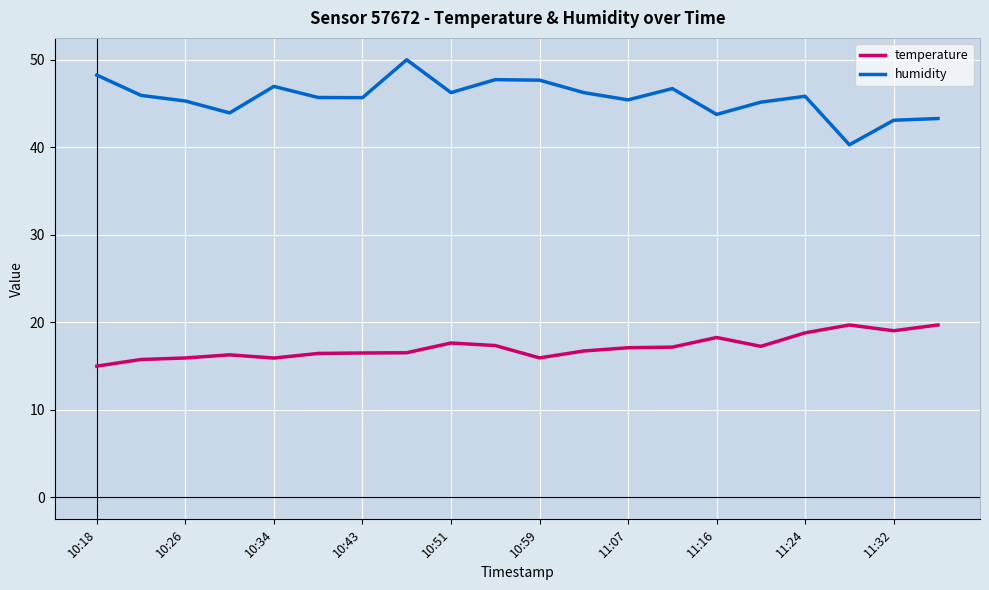

True or false: temperature and humidity cross at least once.

False